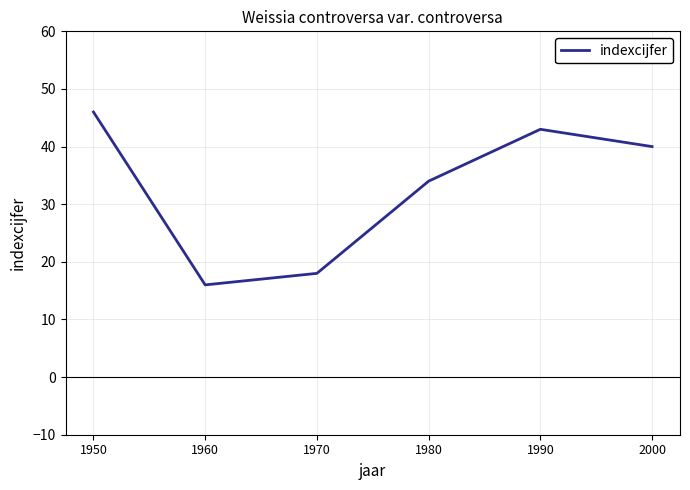

True or false: the data has more than 0 interior local peaks.

True